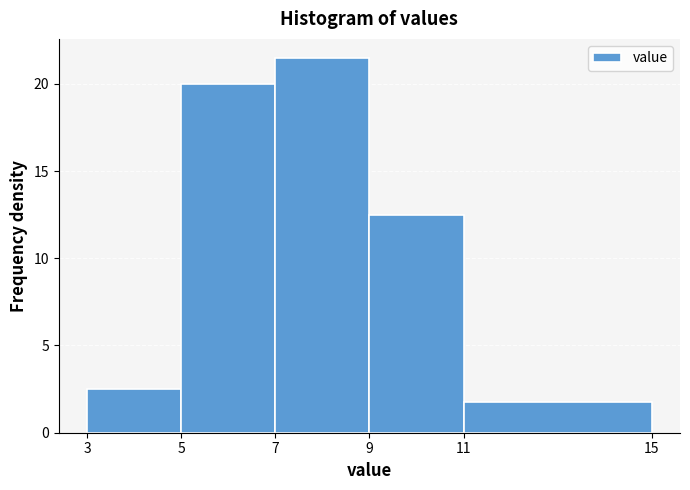

What is the height of the bar covering 5 to 7 on the x-axis? The values are not printed on the chart, so give them approximately, as read against the axis.

20.0